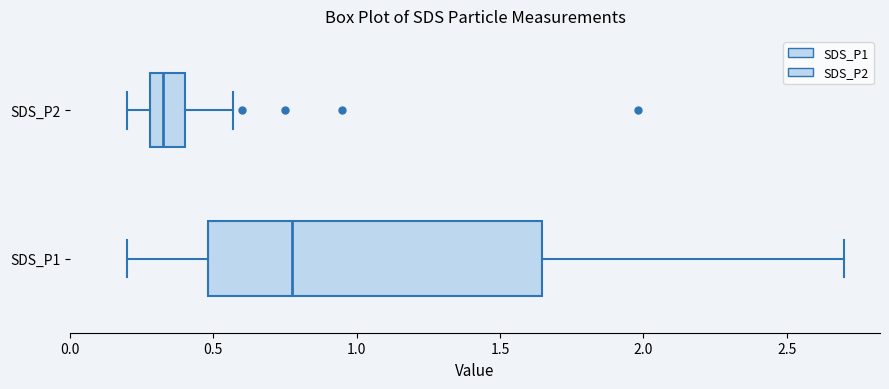

Reading bottom to top, read every box against the x-axis: the position of its median line, the range the box covers, and the ends of its whiskers. The values are not printed on the chart, so give them approximately, as read against the axis.

SDS_P1: median 0.80, box 0.50 to 1.65, whiskers 0.20 to 2.70
SDS_P2: median 0.35, box 0.30 to 0.40, whiskers 0.20 to 0.55